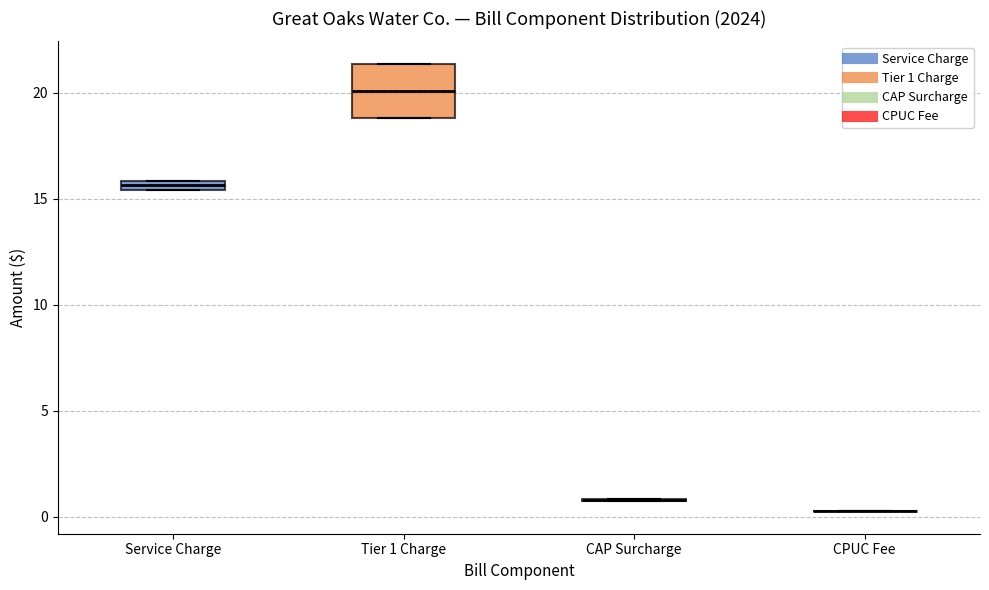

Which box is the tallest, from its lower edge to its upper edge?

Tier 1 Charge